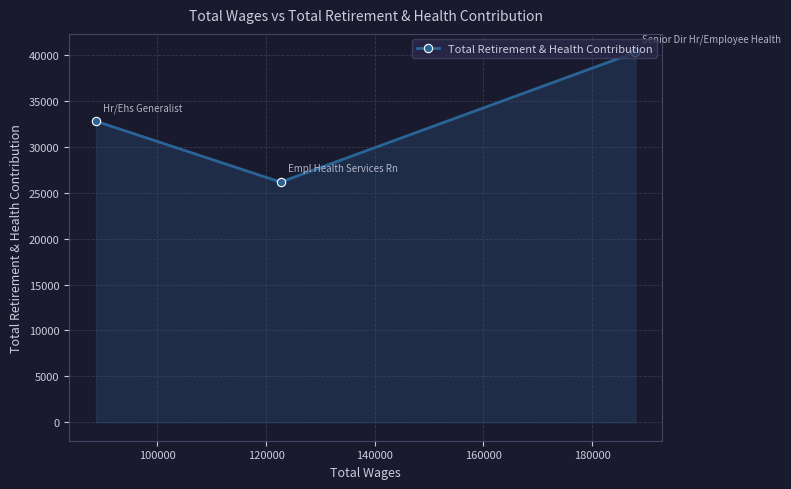

How many lines are shown in the chart?

1